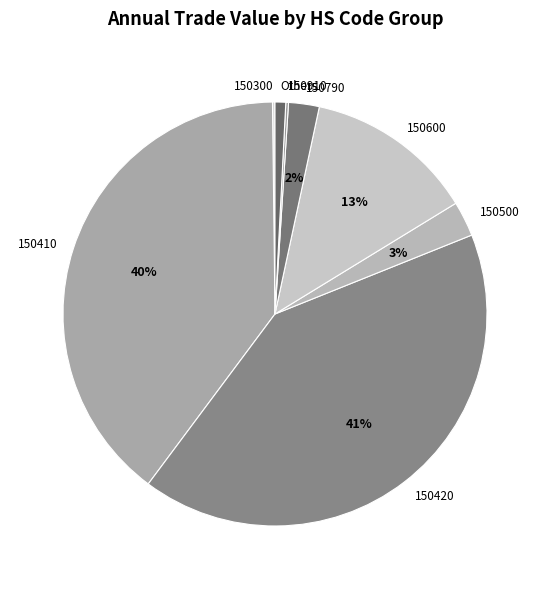

Is the sum of 150420 and Others greater than half?

No